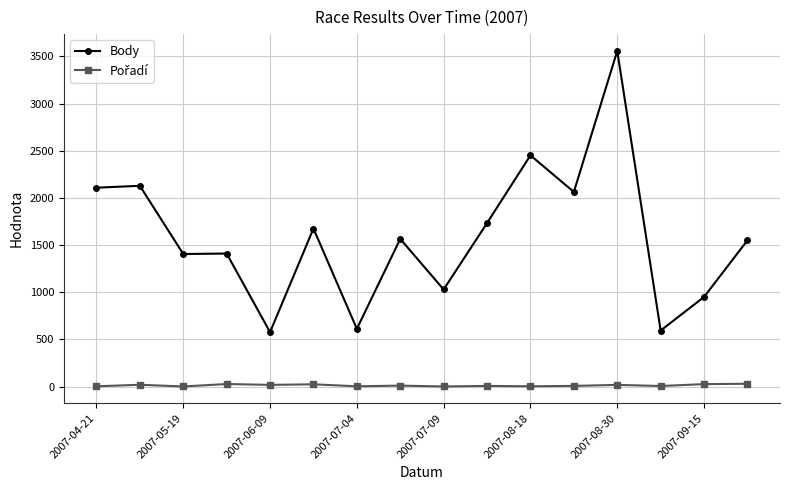

What is the difference between the second highest and second lowest values in the Body series?

1857